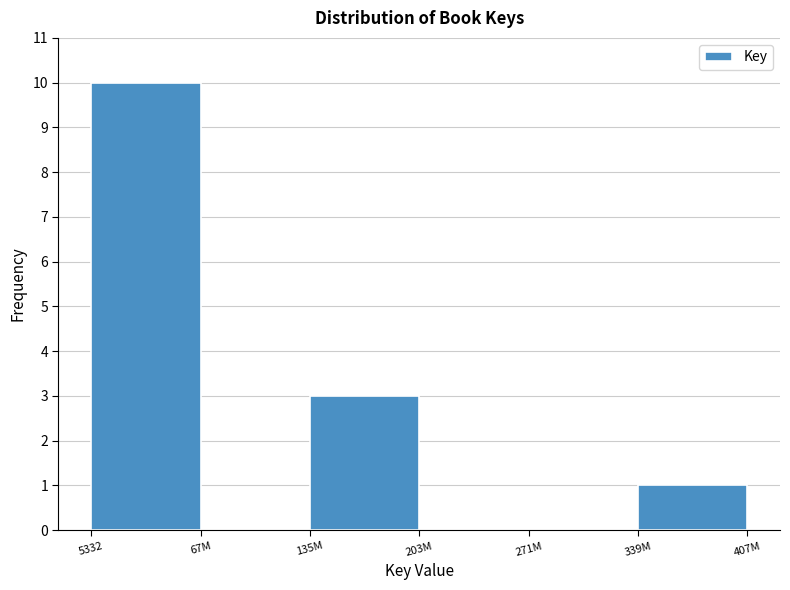

Reading right to left, list all the values displayed in this chart.

339M=1	271M=0	203M=0	135M=3	67M=0	5332=10